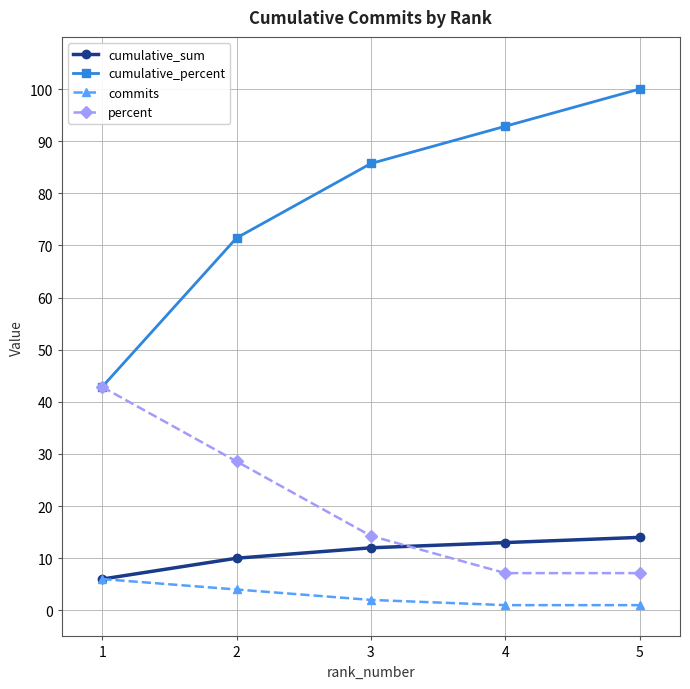

True or false: percent and commits cross at least once.

False